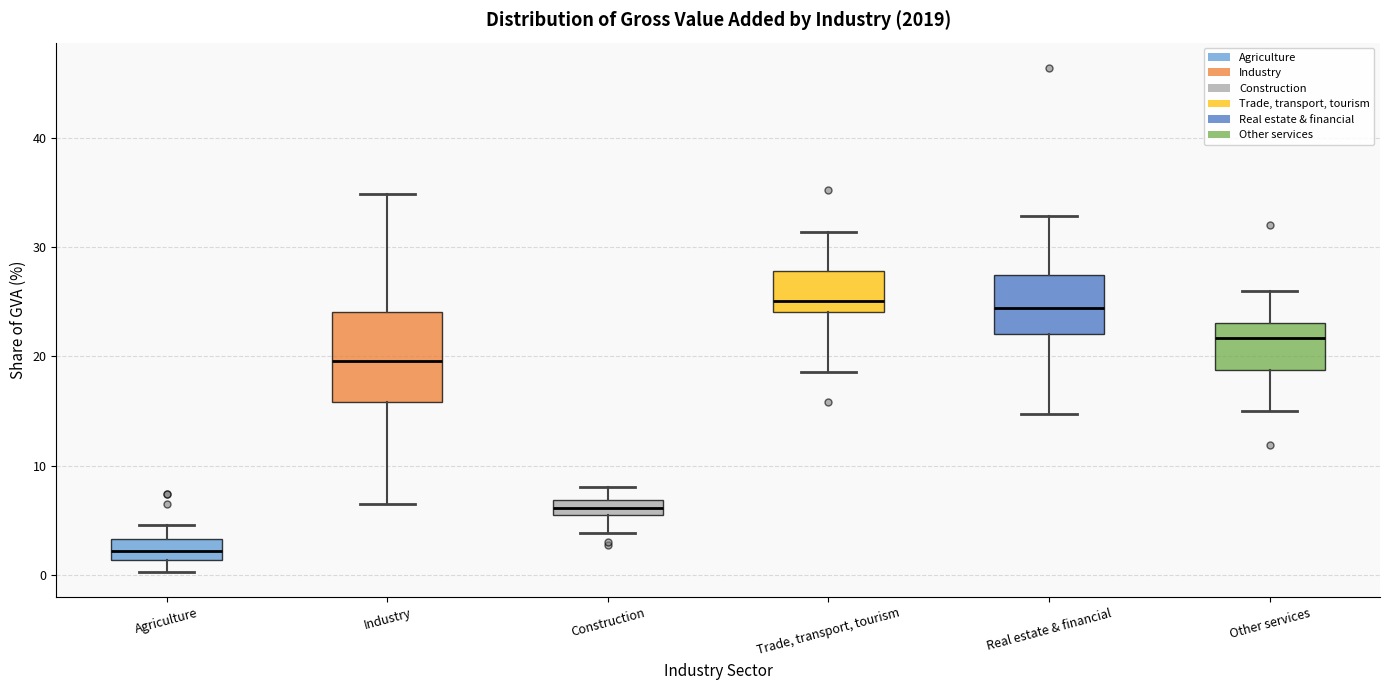

Which box's median line is the lowest?

Agriculture